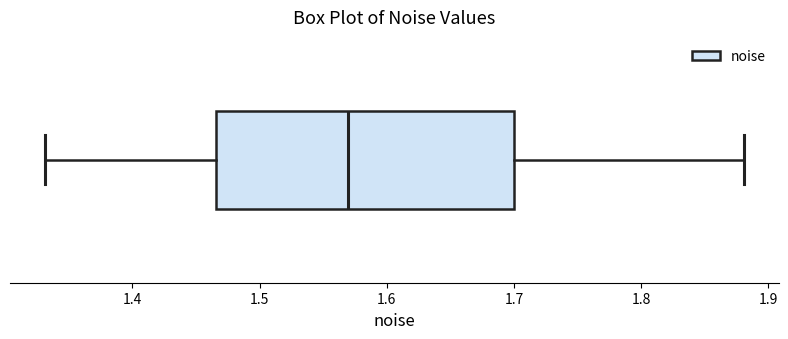

Read this box plot against the x-axis: the position of the median line, the range covered by the box, and the ends of both whiskers. The values are not printed on the chart, so give them approximately, as read against the axis.

median 1.57, box 1.47 to 1.70, whiskers 1.33 to 1.88